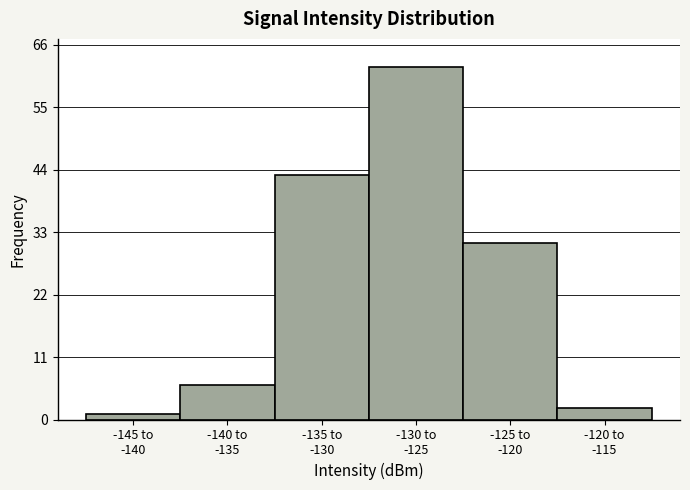

Reading left to right, extract all data points from this chart.

1	6	43	62	31	2